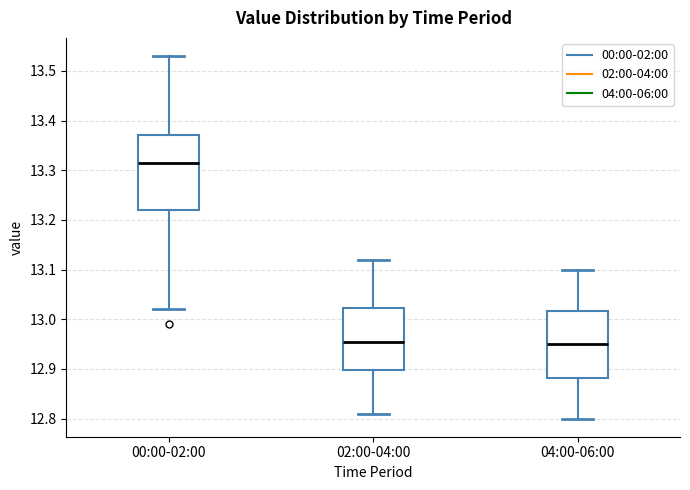

Reading left to right, read every box against the y-axis: the position of its median line, the range the box covers, and the ends of its whiskers. The values are not printed on the chart, so give them approximately, as read against the axis.

00:00-02:00: median 13.32, box 13.22 to 13.37, whiskers 13.02 to 13.53
02:00-04:00: median 12.96, box 12.90 to 13.02, whiskers 12.81 to 13.12
04:00-06:00: median 12.95, box 12.88 to 13.02, whiskers 12.80 to 13.10